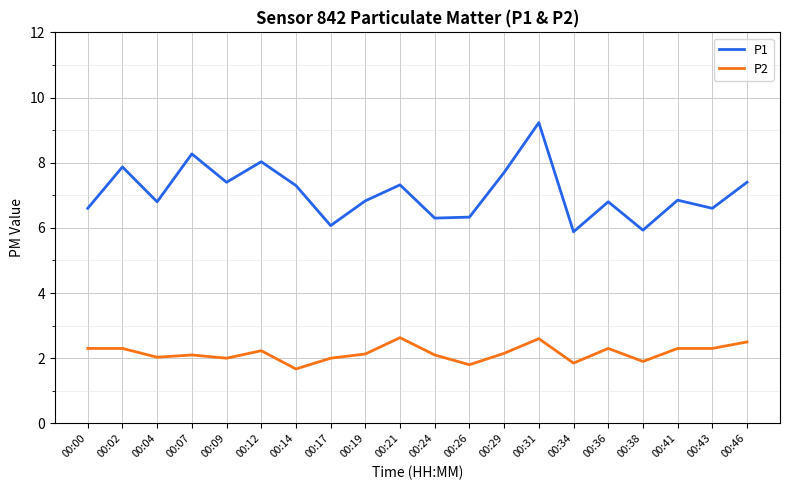

Which category has the highest value across all series?

00:31